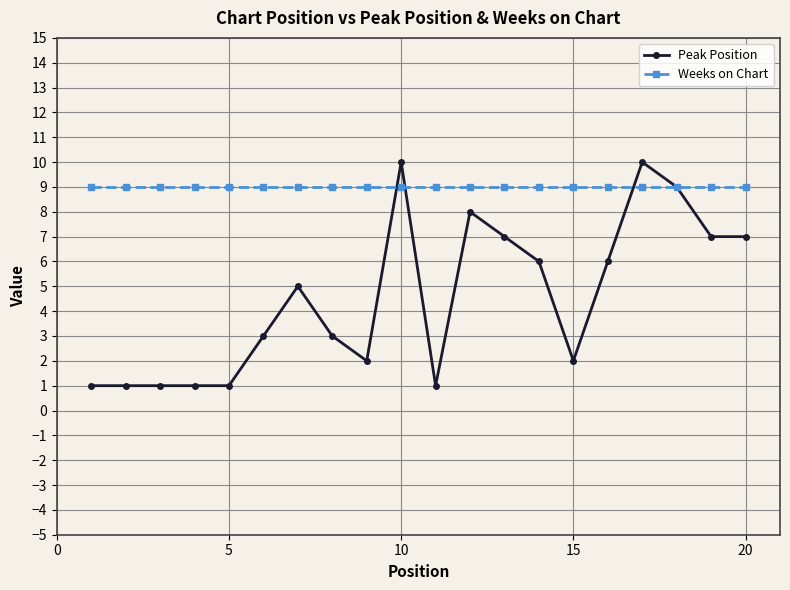

What is the lowest value of the Weeks on Chart series?

9